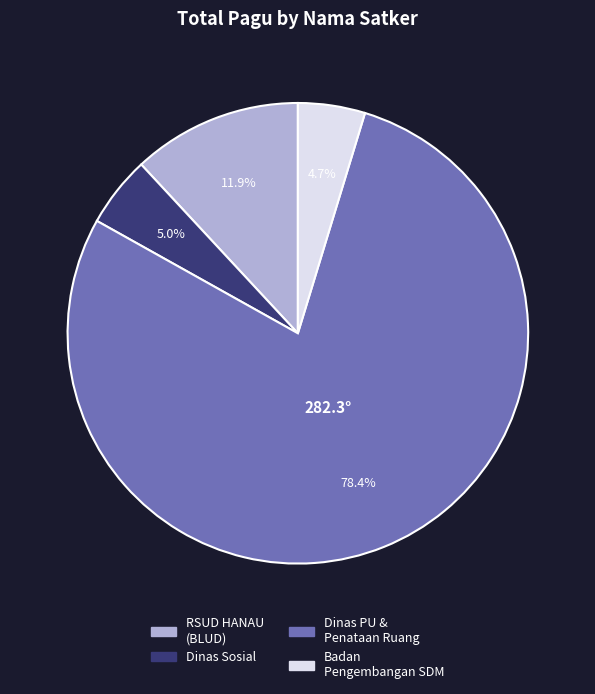

To the nearest percent, what is the difference between the largest and smallest slice percentages?

74%